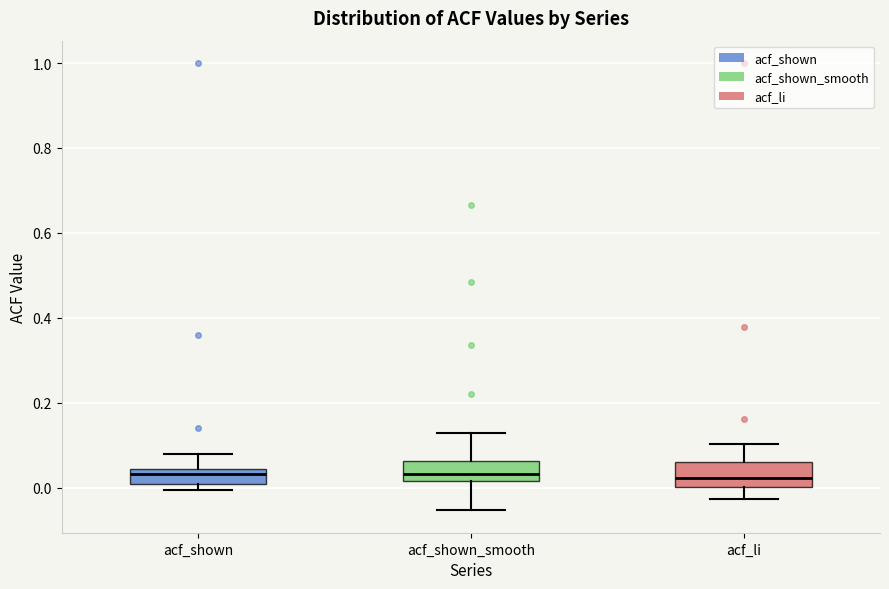

Reading left to right, transcribe this box plot: for each box, give where its median line is, the range the box spans, and where its two whiskers end, as read against the y-axis. The values are not printed on the chart, so give them approximately, as read against the axis.

acf_shown: median 0.04 (inside the box), box 0.00 to 0.04, whiskers 0.00 (just below the box's lower edge) to 0.08
acf_shown_smooth: median 0.04, box 0.02 to 0.06, whiskers -0.06 to 0.14
acf_li: median 0.02, box 0.00 to 0.06, whiskers -0.02 to 0.10